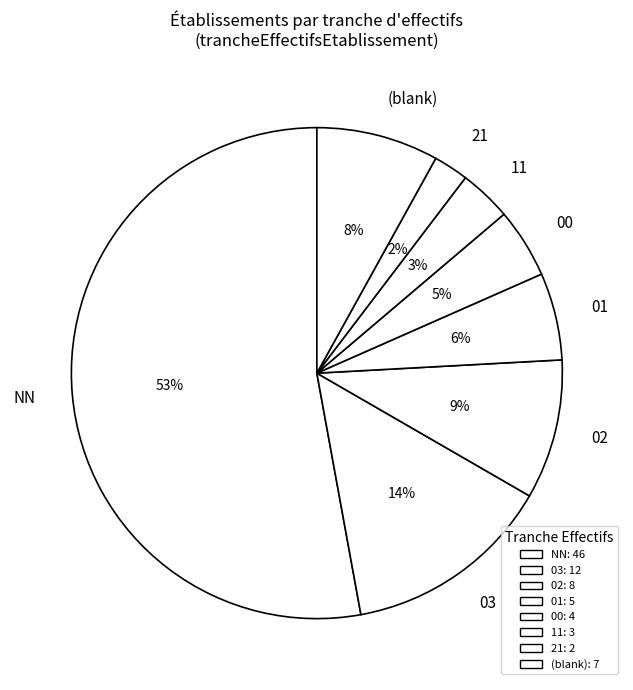

Which slice is the largest?

NN